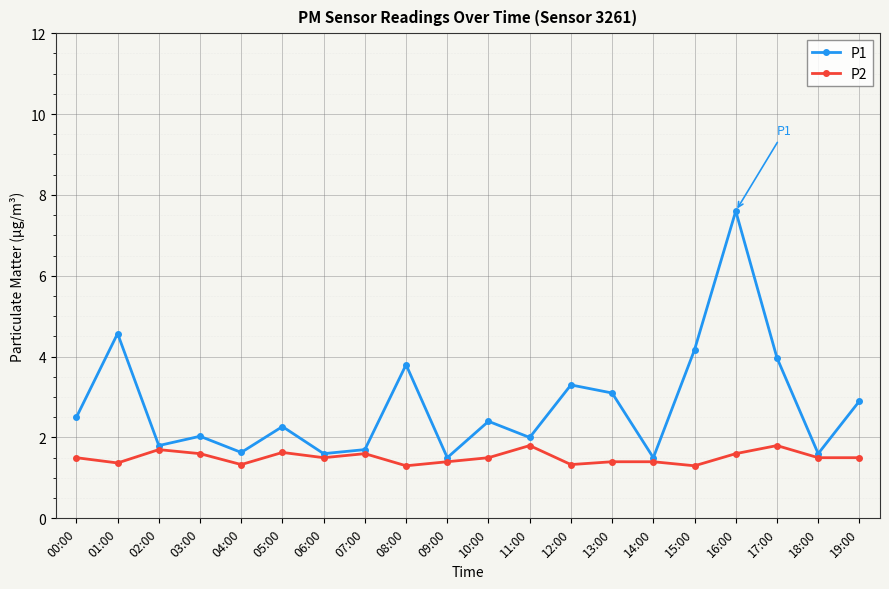

Does the chart display data point markers on the line(s)?

Yes